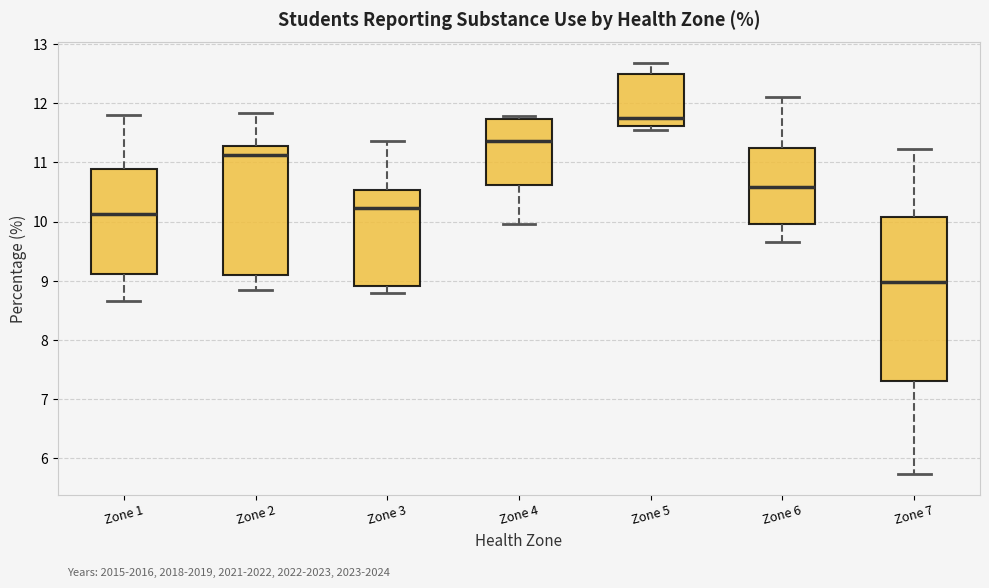

Which box is the tallest, from its lower edge to its upper edge?

Zone 7